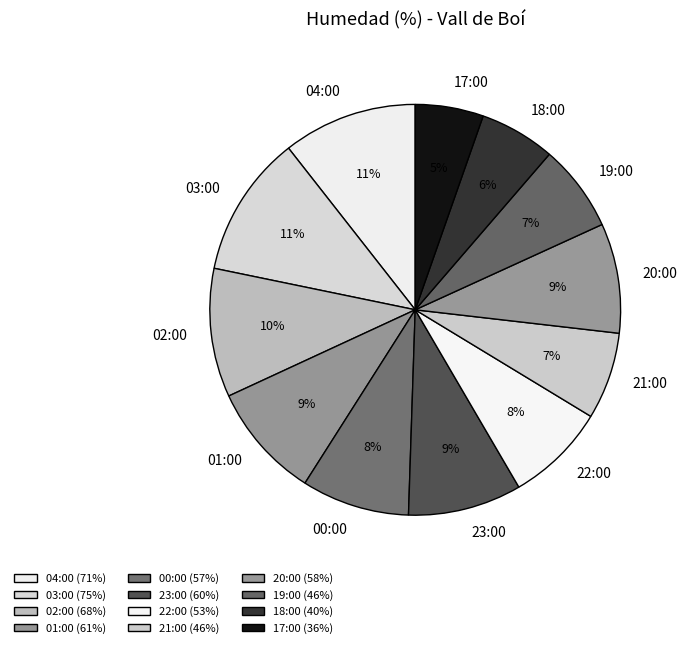

To the nearest percent, what percentage of the pie is 01:00?

9%